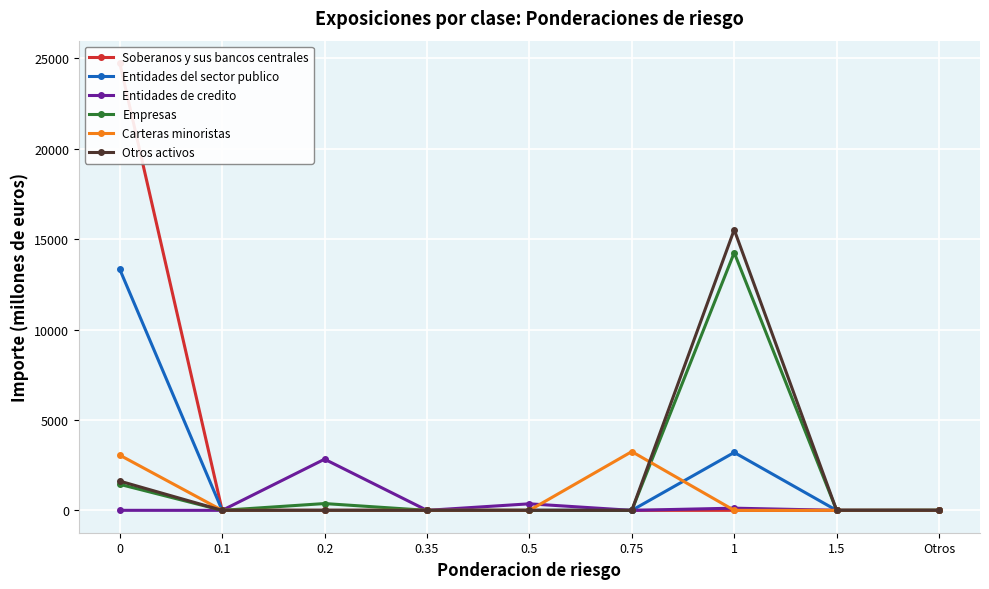

Reading left to right, extract all data points from this chart.

Soberanos y sus bancos centrales: 24737	0	0	0	0	0	0	0	0
Entidades del sector publico: 13331	0	2	0	0	0	3202	0	0
Entidades de credito: 2	0	2829	0	362	0	121	1	0
Empresas: 1439	0	376	0	0	0	14251	3	10
Carteras minoristas: 3053	0	0	0	0	3249	0	0	0
Otros activos: 1617	0	0	0	0	0	15519	0	0